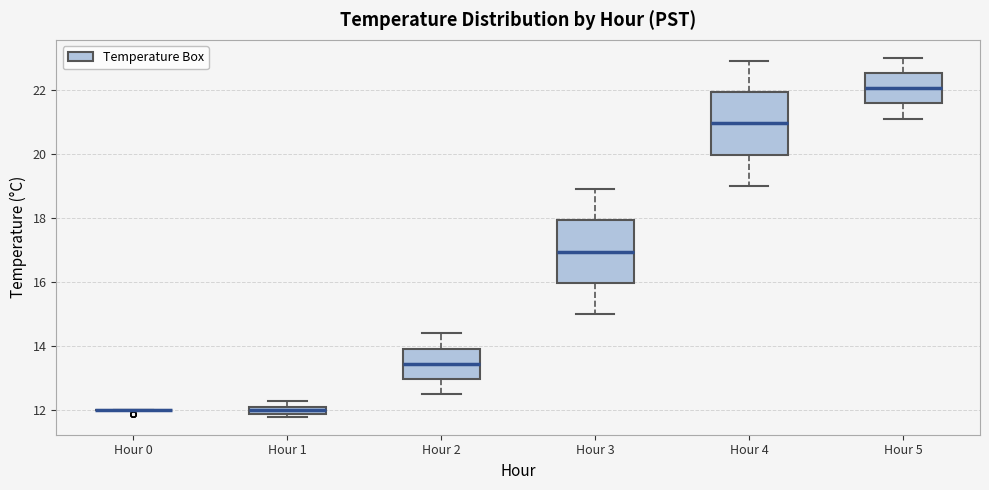

Where is the upper edge of the box for Hour 5 on the y-axis? The values are not printed on the chart, so give them approximately, as read against the axis.

22.6